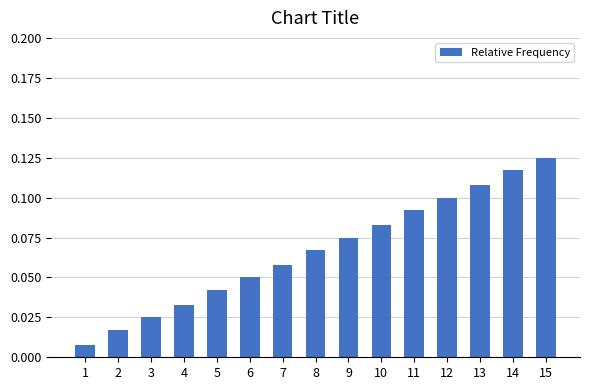

How many bars are there in total?

15